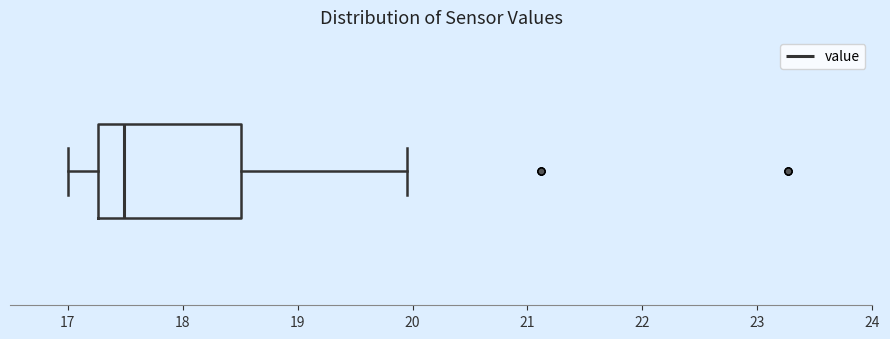

Where does the right whisker of the box end on the x-axis? The values are not printed on the chart, so give them approximately, as read against the axis.

20.0